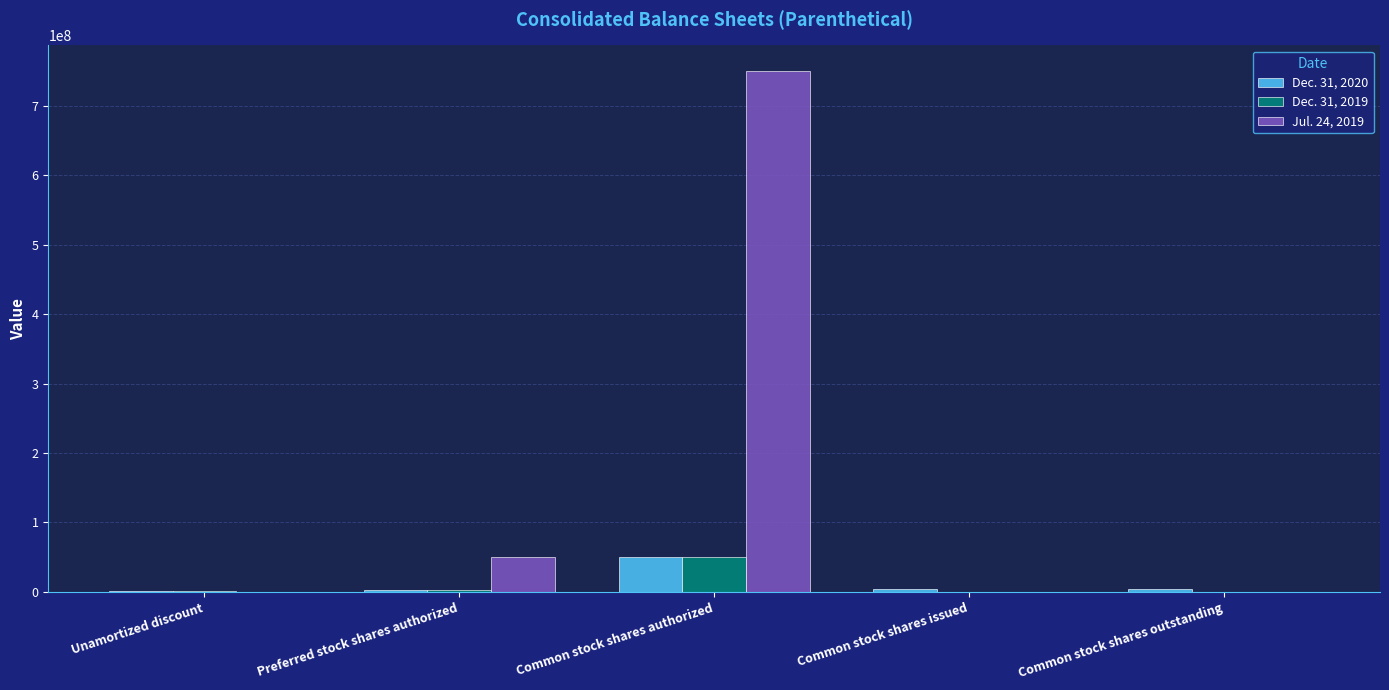

At which label does Dec. 31, 2019 reach its peak?

Common stock shares authorized